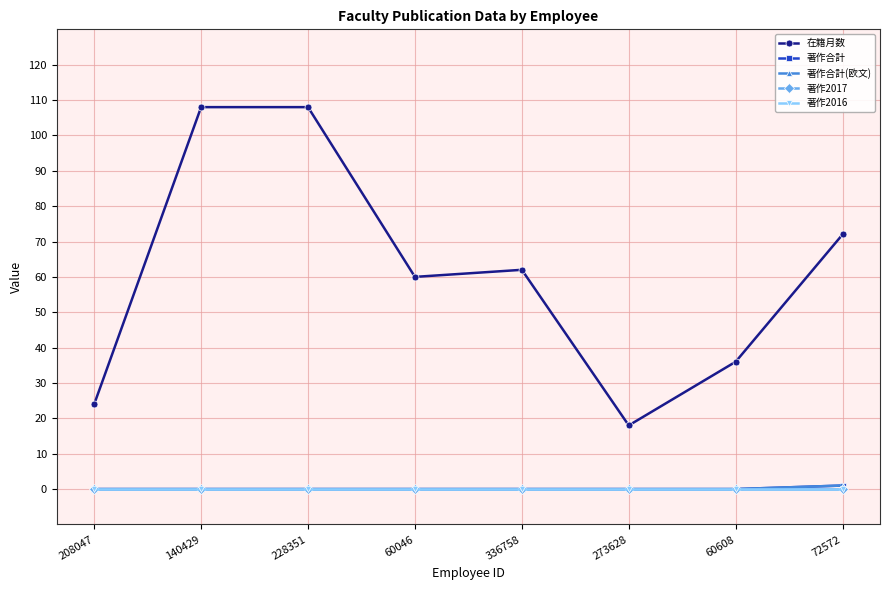

What is the label of the 4th point from the right?

336758